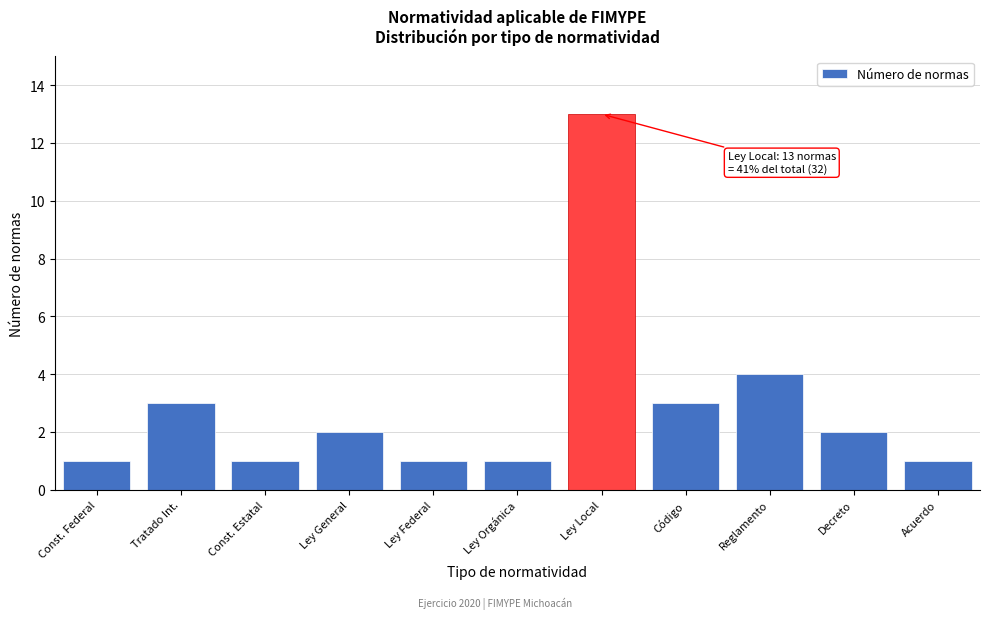

Reading right to left, transcribe all the data shown in this chart.

Acuerdo=1	Decreto=2	Reglamento=4	Código=3	Ley Local=13	Ley Orgánica=1	Ley Federal=1	Ley General=2	Const. Estatal=1	Tratado Int.=3	Const. Federal=1